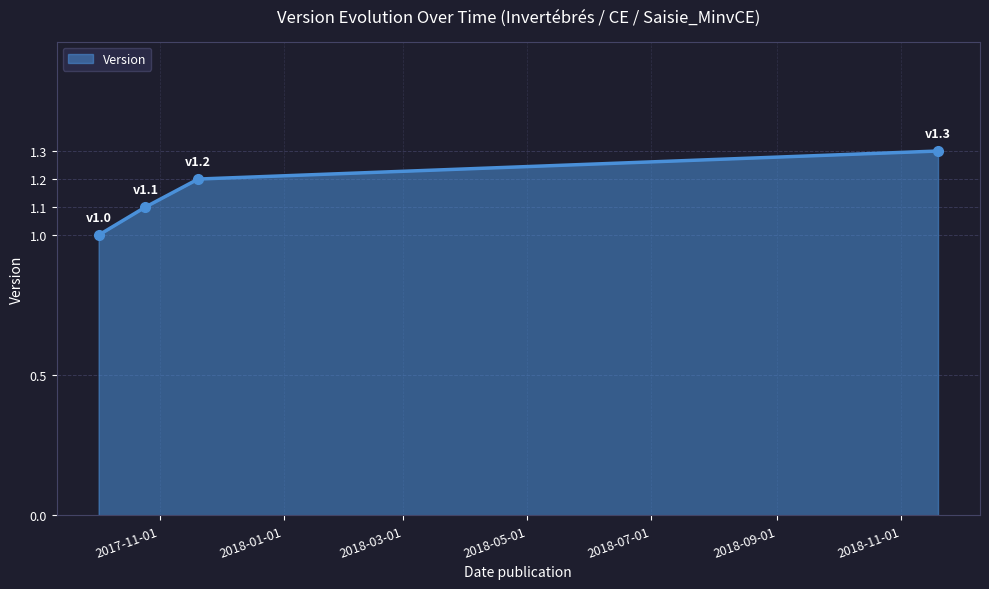

What is the value of the 3rd point from the left?

1.2